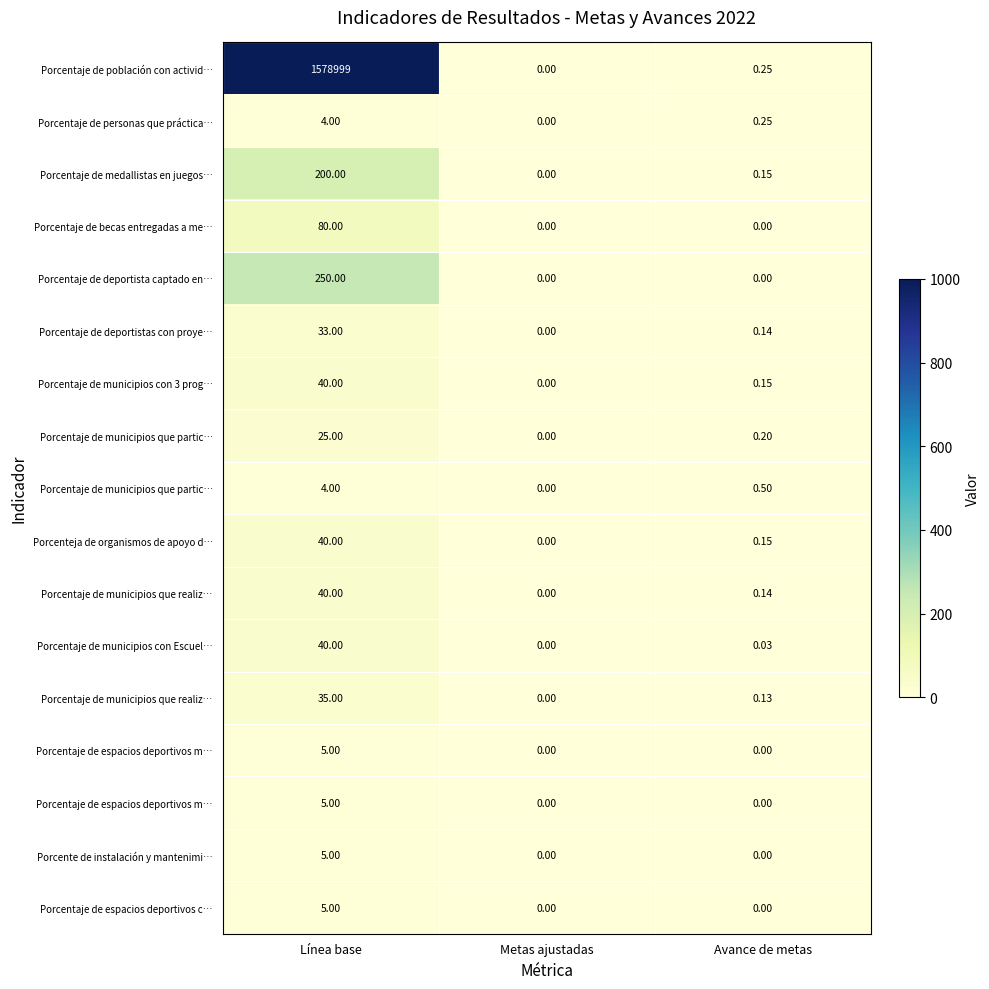

Which has a higher value, Línea base or Metas ajustadas?

Línea base